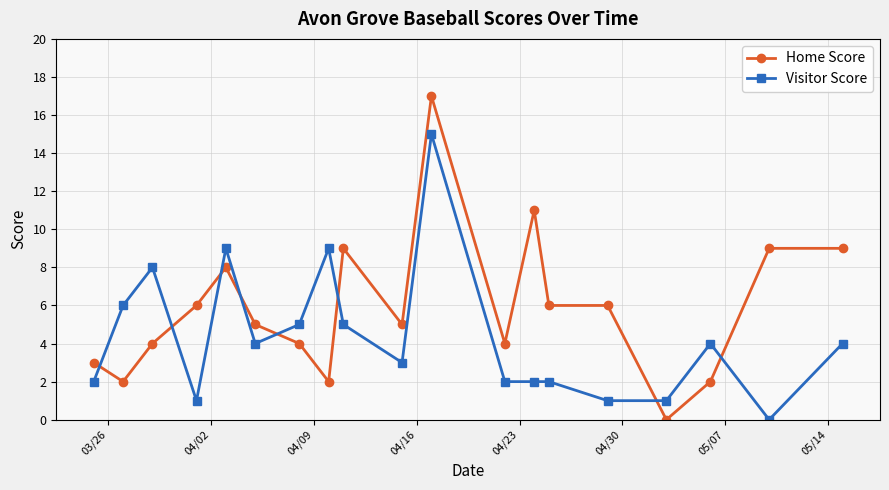

At how many categories does at least one series exceed 7?

8